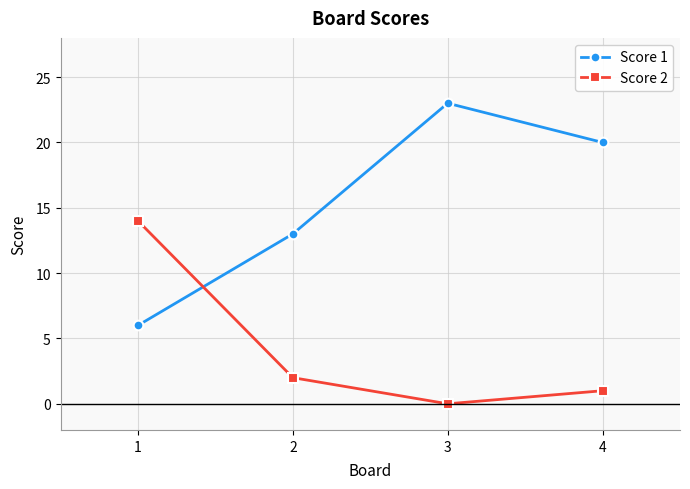

What is the difference between the maximum and second lowest values in the Score 1 series?

10